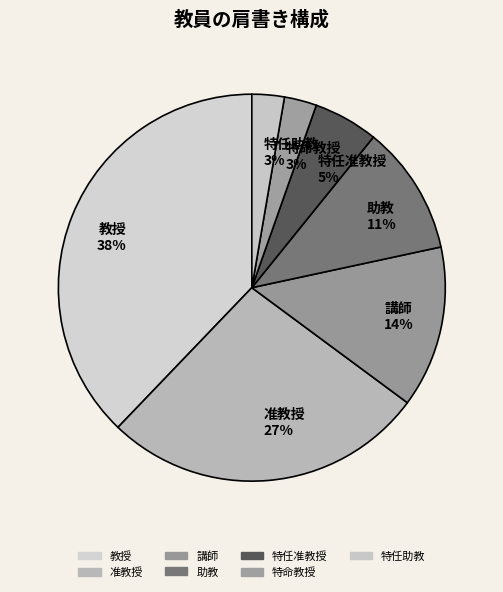

Is the sum of 助教 and 特任准教授 greater than half?

No